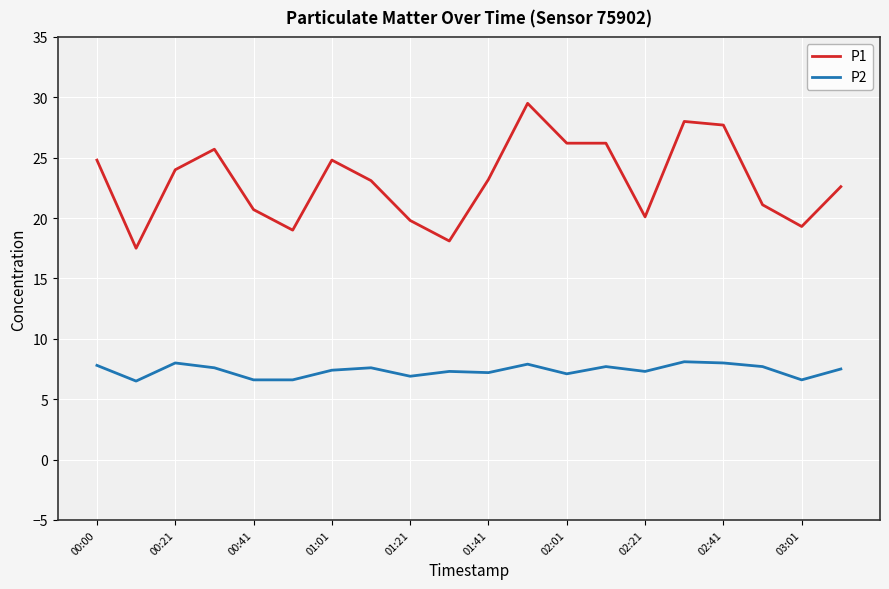

What are all the series names shown in the legend?

P1, P2